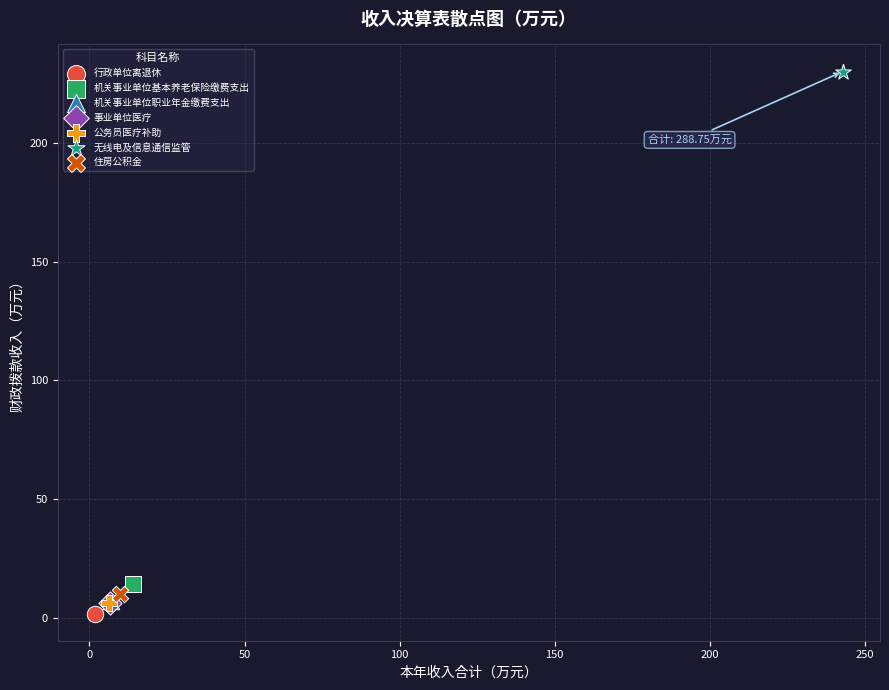

What are all the series names shown in the legend?

行政单位离退休, 机关事业单位基本养老保险缴费支出, 机关事业单位职业年金缴费支出, 事业单位医疗, 公务员医疗补助, 无线电及信息通信监管, 住房公积金